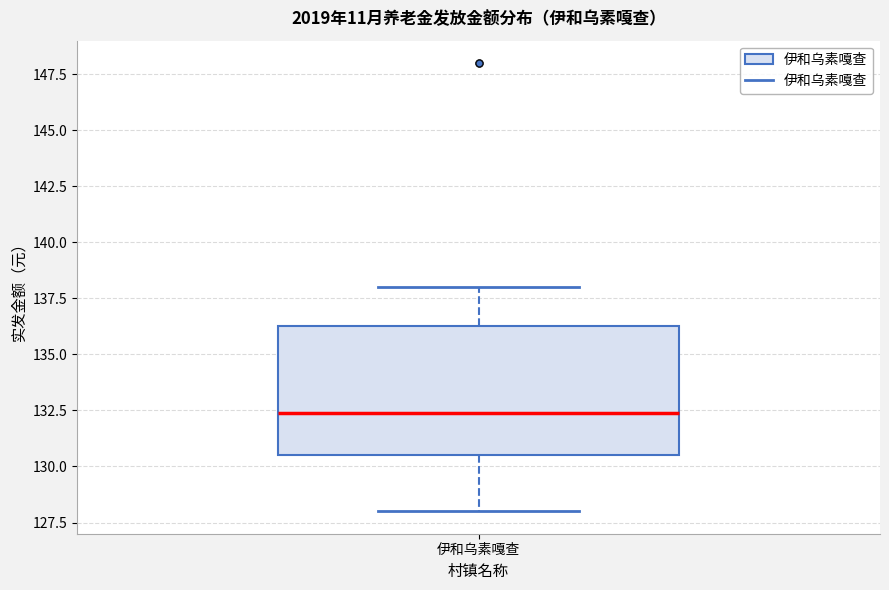

Transcribe this box plot: give where the median line is, the range the box spans, and where the two whiskers end, as read against the y-axis. The values are not printed on the chart, so give them approximately, as read against the axis.

median 132.5, box 130.5 to 136.5, whiskers 128.0 to 138.0